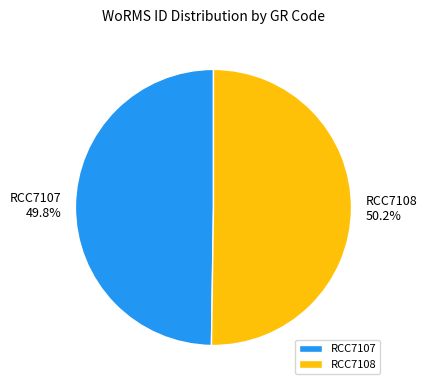

Is the sum of RCC7108 and RCC7107 greater than half?

Yes